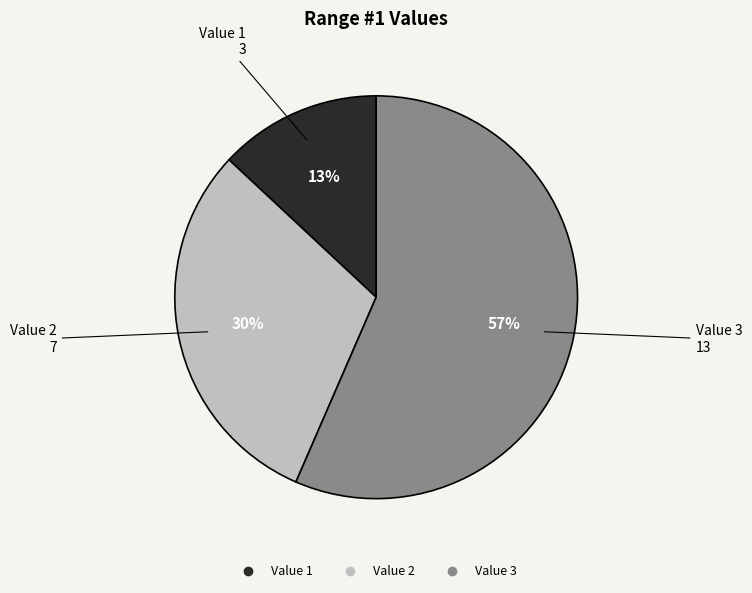

Which slice represents more than half of the pie?

Value 3